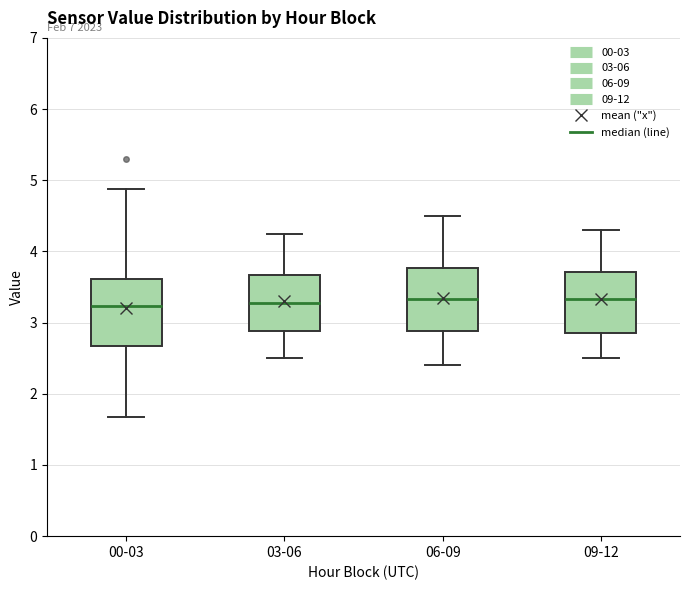

Where is the upper edge of the box for 03-06 on the y-axis? The values are not printed on the chart, so give them approximately, as read against the axis.

3.7